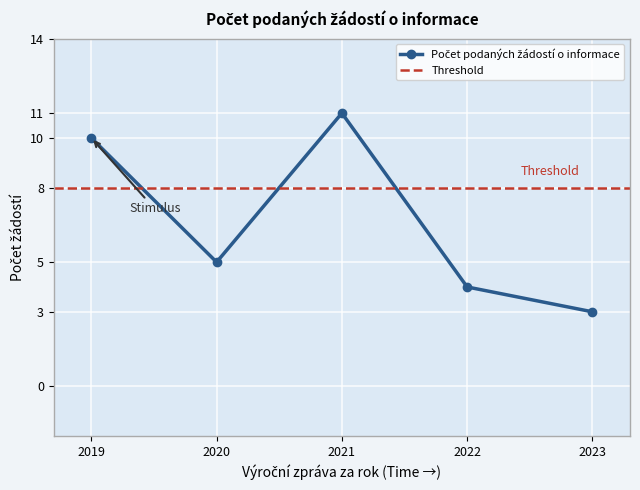

What is the value of the 1st point from the left?

10